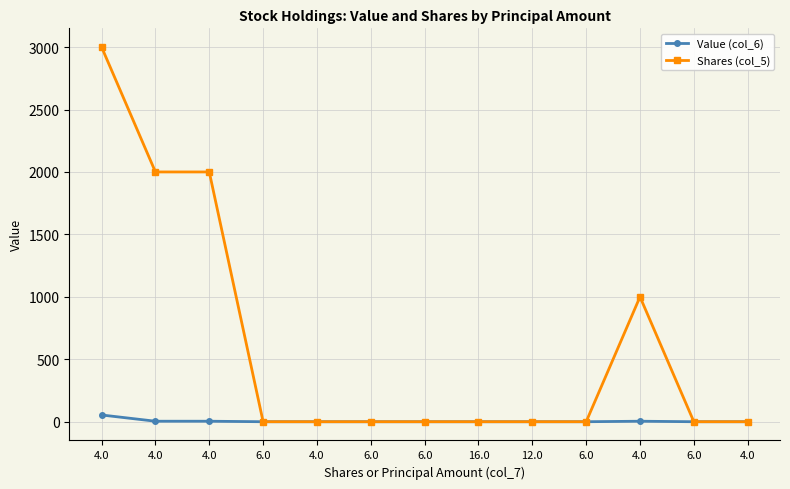

What is the label of the 13th point from the left?

4.0